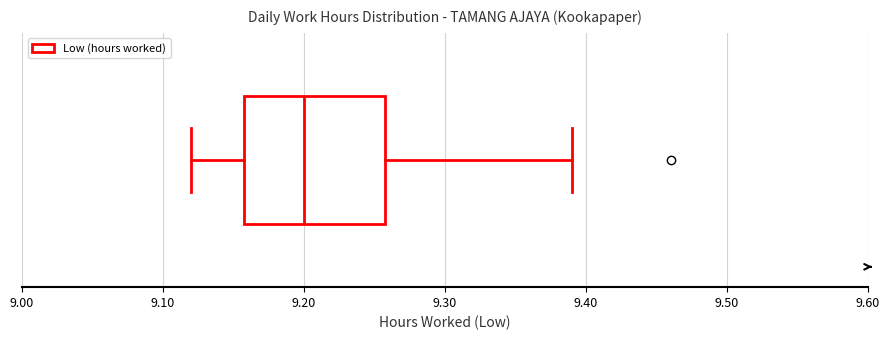

Transcribe this box plot: give where the median line is, the range the box spans, and where the two whiskers end, as read against the x-axis. The values are not printed on the chart, so give them approximately, as read against the axis.

median 9.20, box 9.16 to 9.26, whiskers 9.12 to 9.39